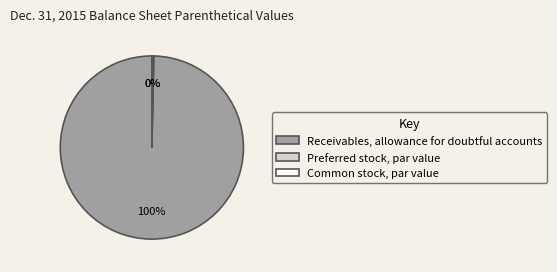

Which category has the biggest portion of the pie?

Receivables, allowance for doubtful accounts